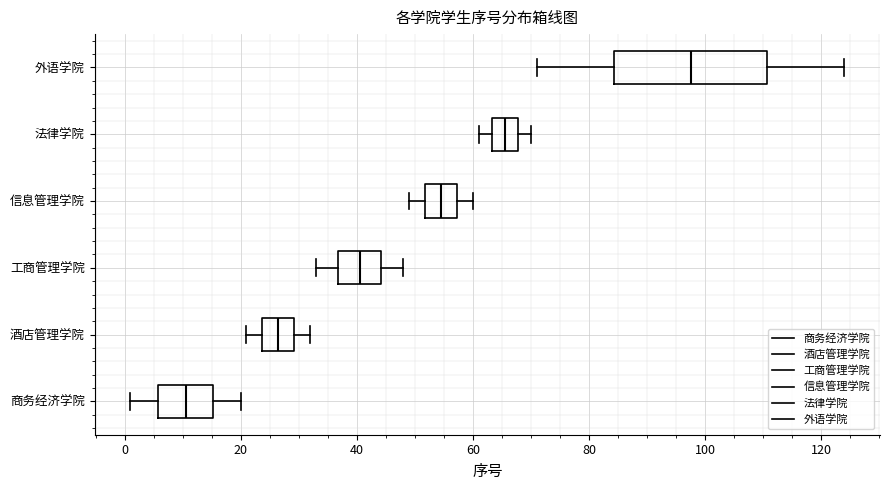

Which box's median line is the furthest to the left?

商务经济学院